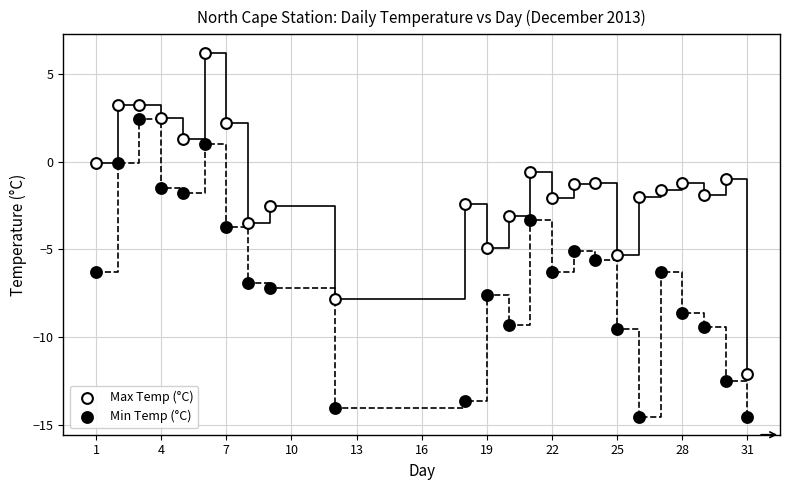

What is the X range (max minus min) for the scatter plot?

30.0